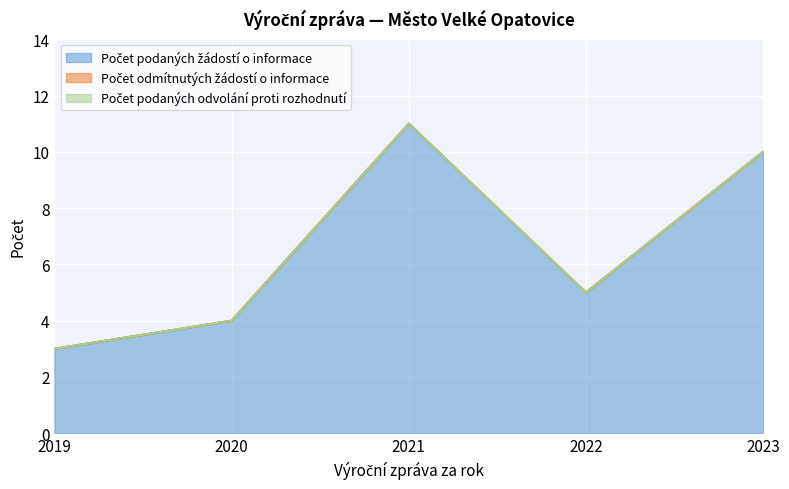

At which label is Počet podaných odvolání proti rozhodnutí closest to 0?

2019